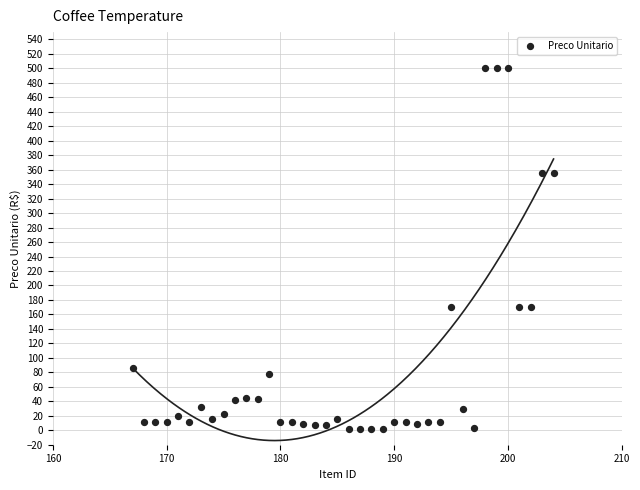

What is the range of X values (max minus min)?

37.0